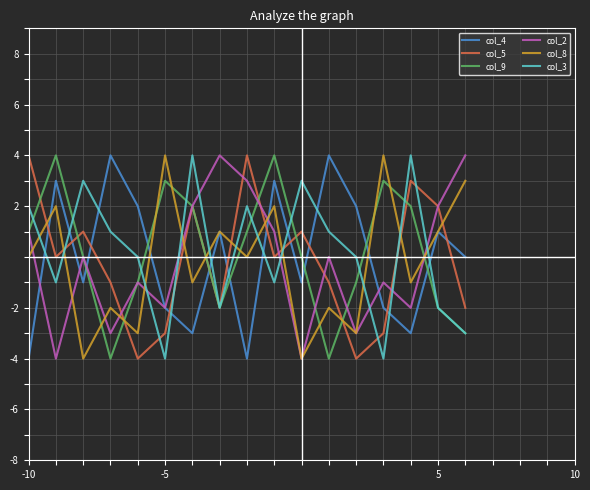

The col_4 series shows 1 at 5. True or false?

True